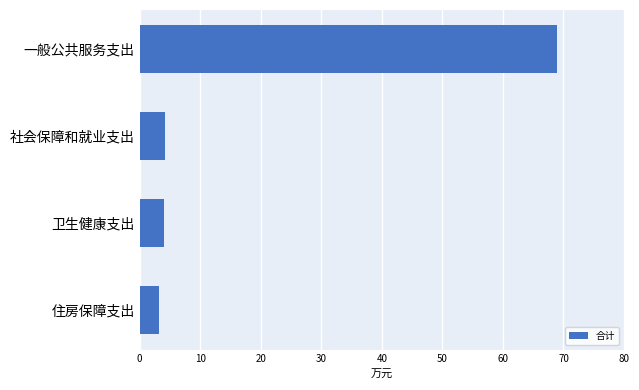

What is the sum of the values at 一般公共服务支出 and 住房保障支出?

72.1